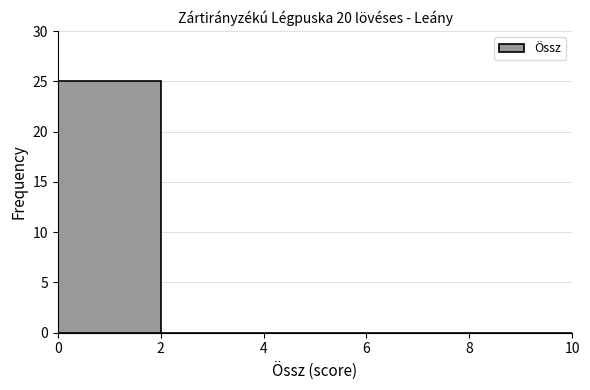

Reading left to right, transcribe this chart: for each bar, give the range it covers on the x-axis and its height. The values are not printed on the chart, so give them approximately, as read against the axis.

0 to 2: 25
2 to 4: 0
4 to 6: 0
6 to 8: 0
8 to 10: 0